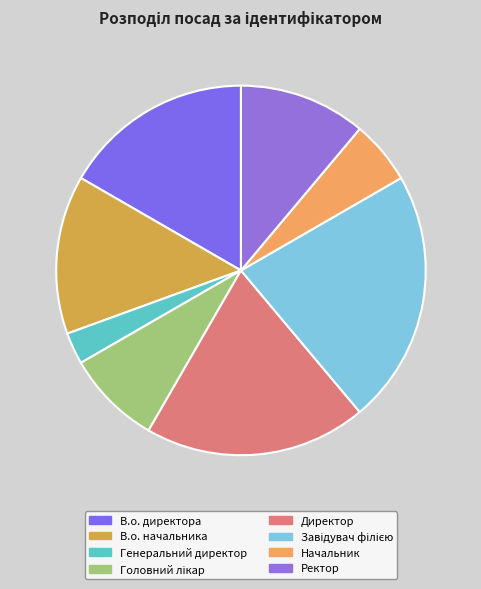

Is В.о. начальника the majority of the pie?

No